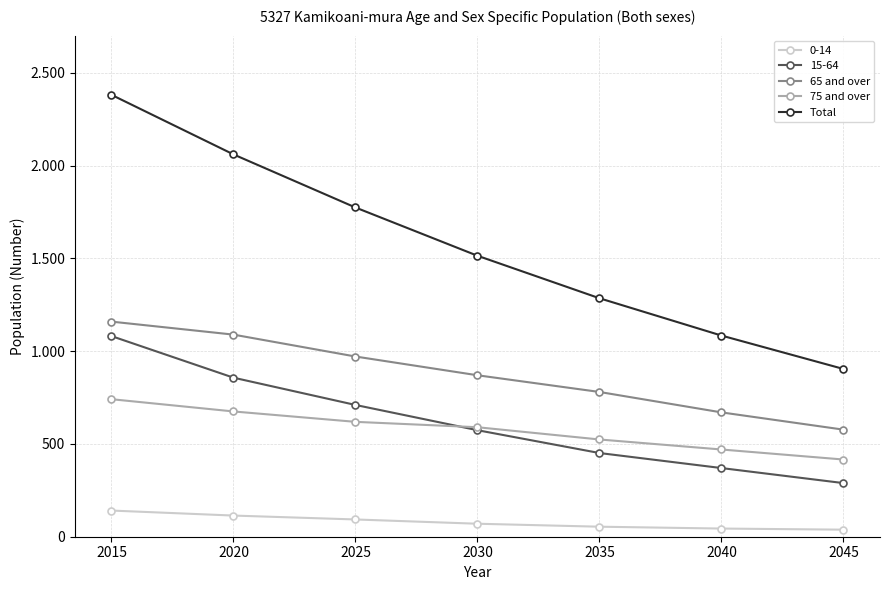

At which category is the sum across all series the highest?

2015